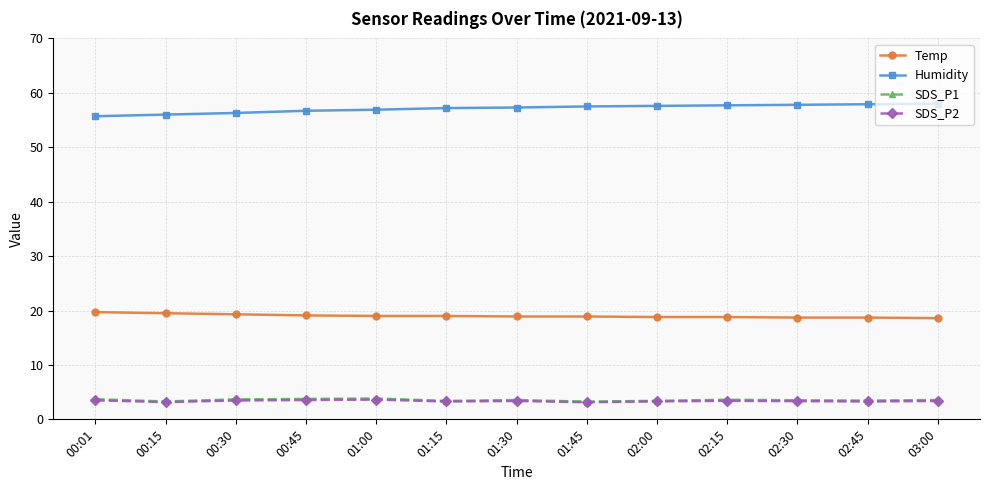

True or false: SDS_P2 has more than 1 points higher than both neighbors.

True